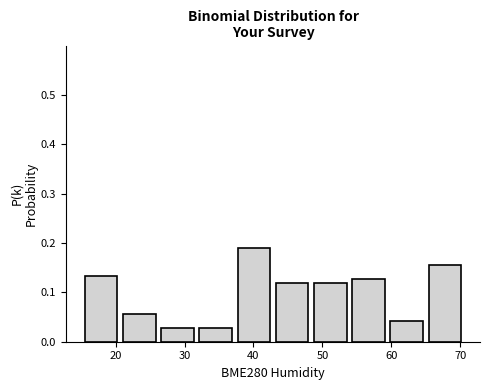

How tall is the bar that spans 65 to 71 on the x-axis? Neither the bar edges nor the heights are printed on the chart, so give them approximately, as read against the axes.

0.15